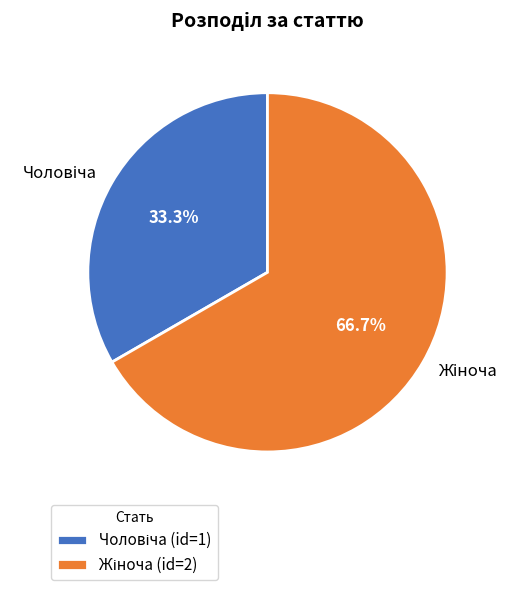

Is there any slice that represents more than half of the pie?

Yes